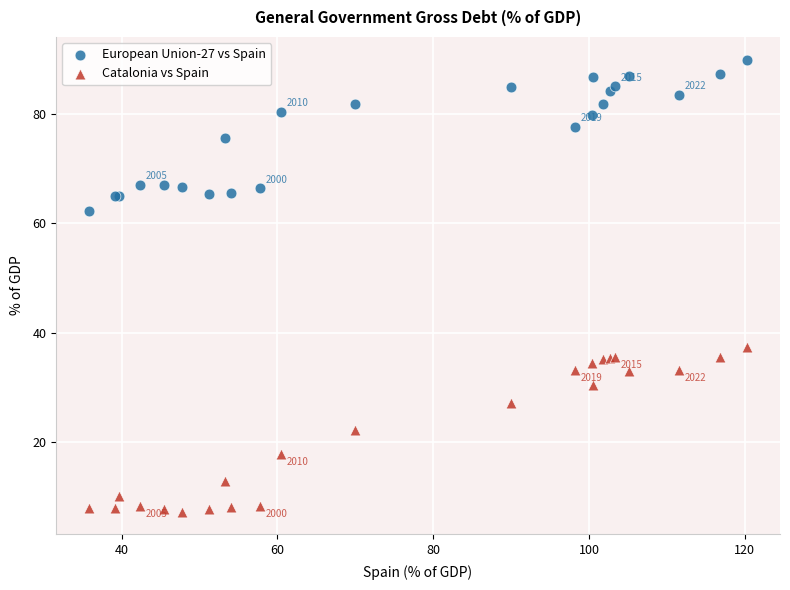

What are all the series names shown in the legend?

European Union-27 vs Spain, Catalonia vs Spain